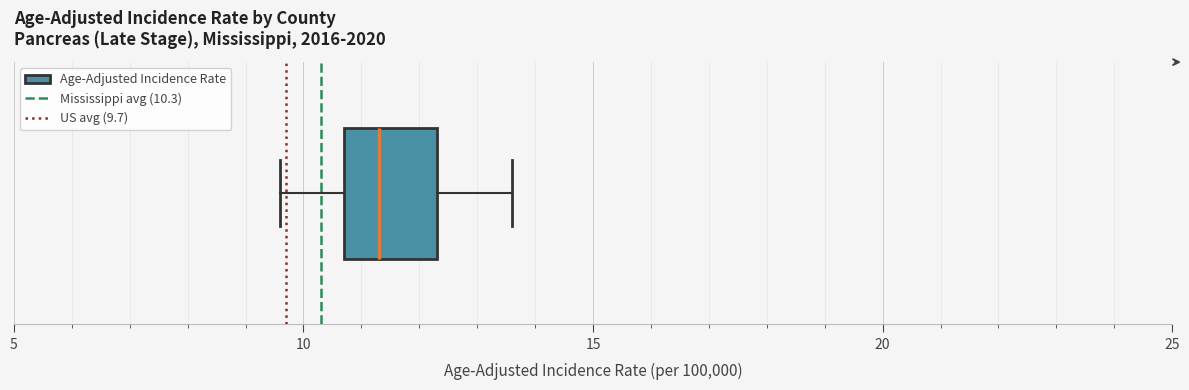

Transcribe this box plot: give where the median line is, the range the box spans, and where the two whiskers end, as read against the x-axis. The values are not printed on the chart, so give them approximately, as read against the axis.

median 11.5, box 10.5 to 12.5, whiskers 9.5 to 13.5